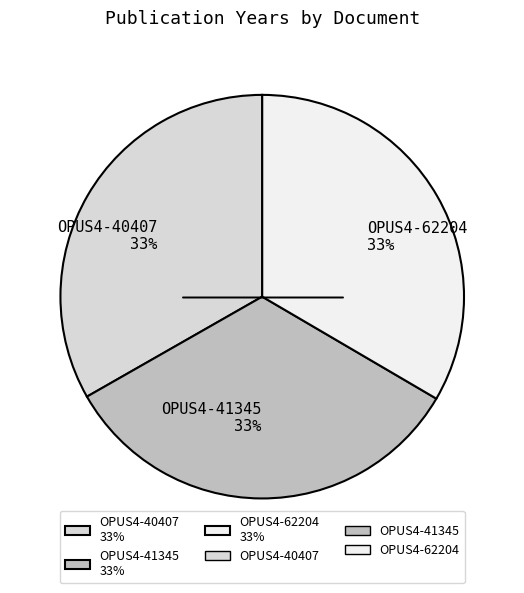

Combined, do OPUS4-41345 33% and OPUS4-40407 33% account for over 50%?

Yes